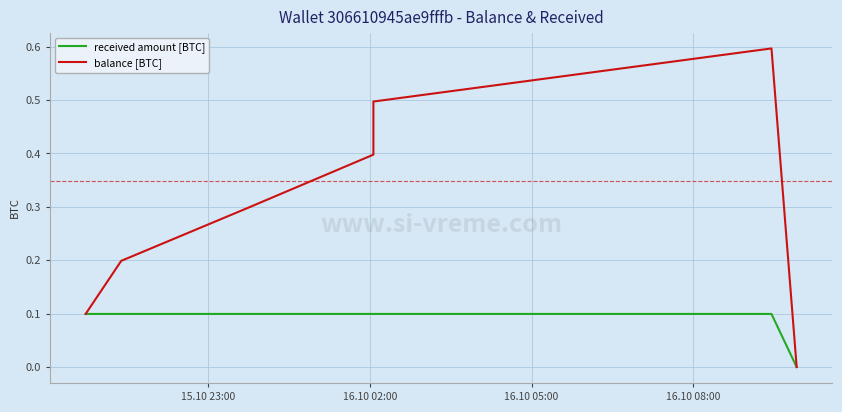

Which series has the largest range (max minus min)?

balance [BTC]